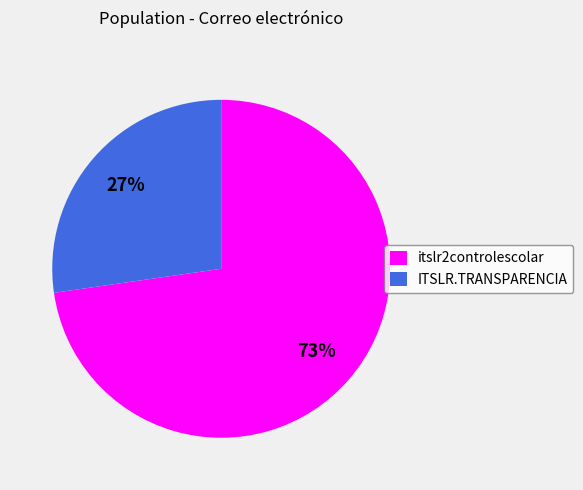

Do ITSLR.TRANSPARENCIA and itslr2controlescolar together represent more than half of the pie?

Yes